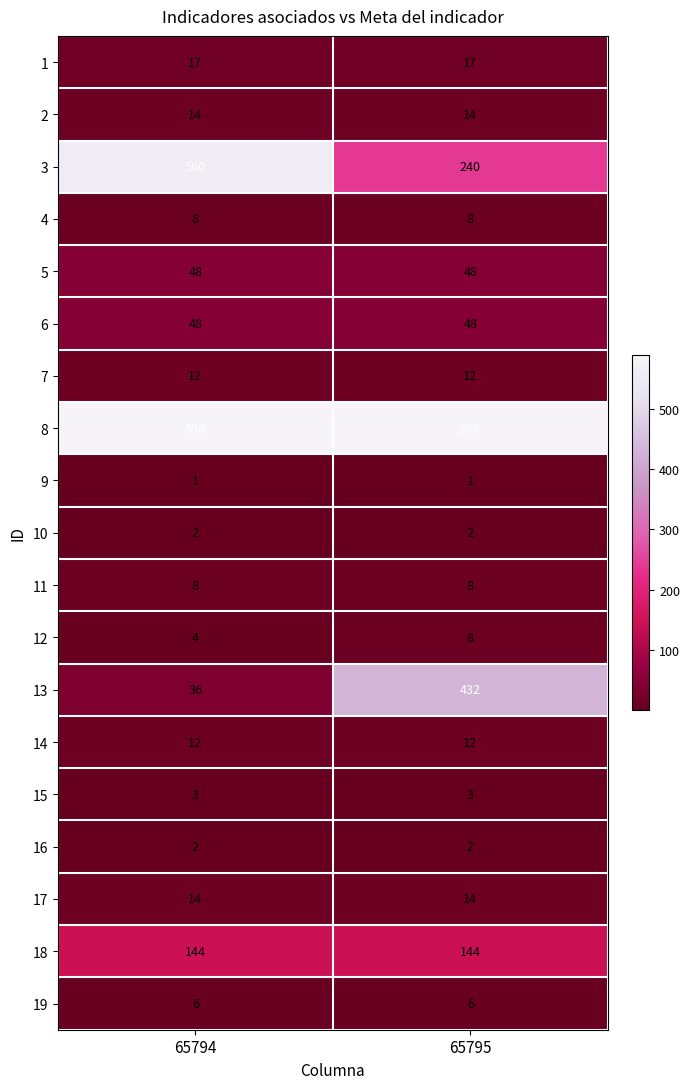

What is the total value across all series at 65795?

1607